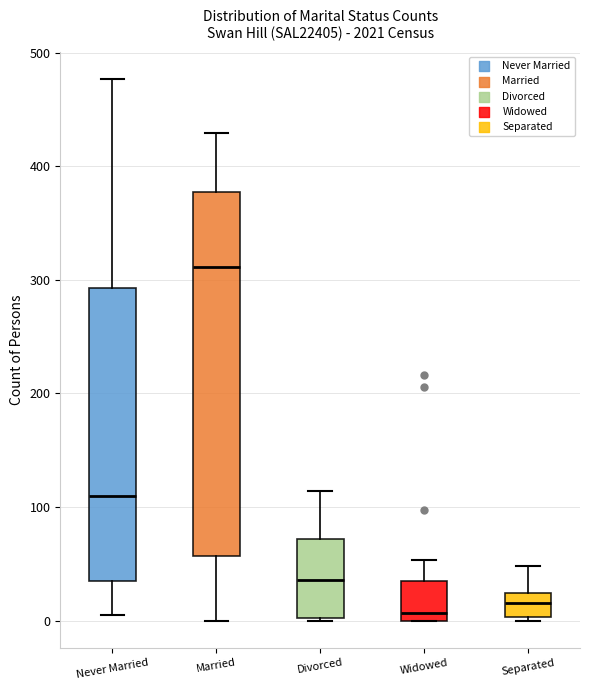

Reading left to right, read every box against the y-axis: the position of its median line, the range the box covers, and the ends of its whiskers. The values are not printed on the chart, so give them approximately, as read against the axis.

Never Married: median 110, box 40 to 290, whiskers 10 to 480
Married: median 310, box 60 to 380, whiskers 0 to 430
Divorced: median 40, box 0 to 70, whiskers 0 to 110
Widowed: median 10, box 0 to 40, whiskers 0 to 50
Separated: median 20 (inside the box), box 0 to 20, whiskers 0 (just below the box's lower edge) to 50